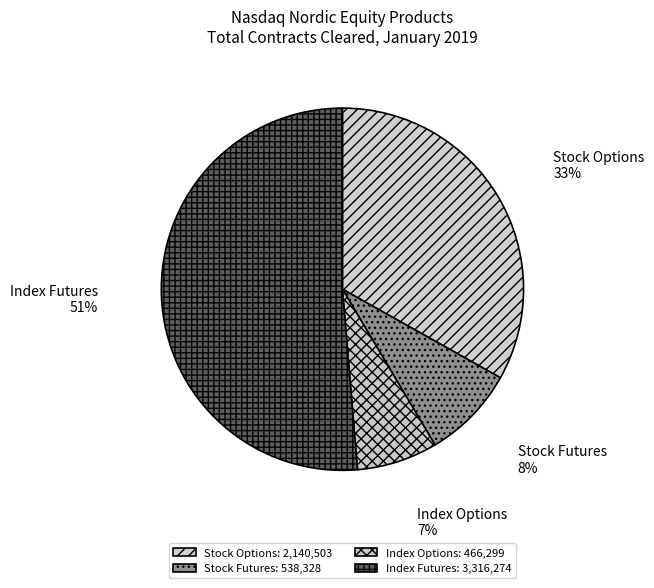

True or false: Index Futures accounts for 58% of the total.

False